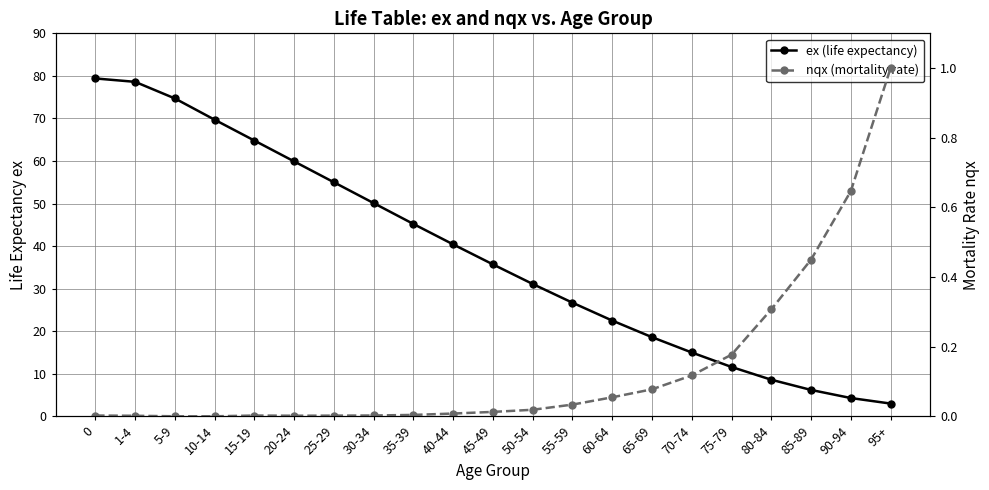

The ex (life expectancy) series shows 11.4 at 50-54. True or false?

False